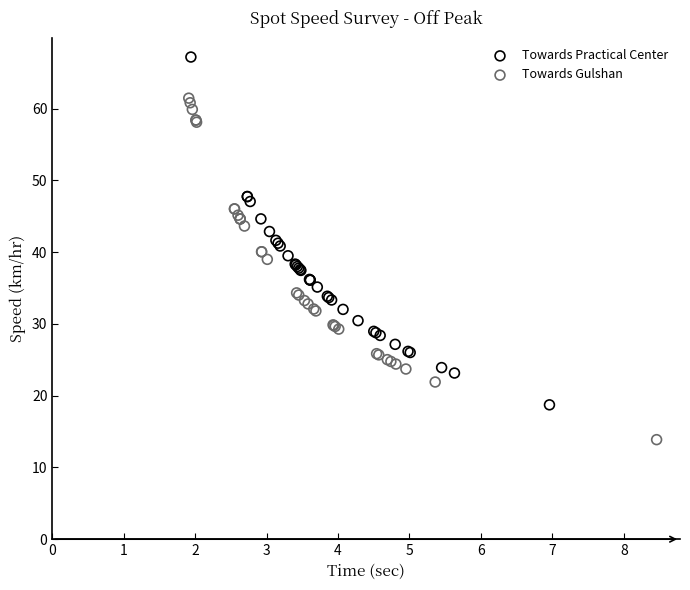

Which series reaches the maximum Y coordinate?

Towards Practical Center